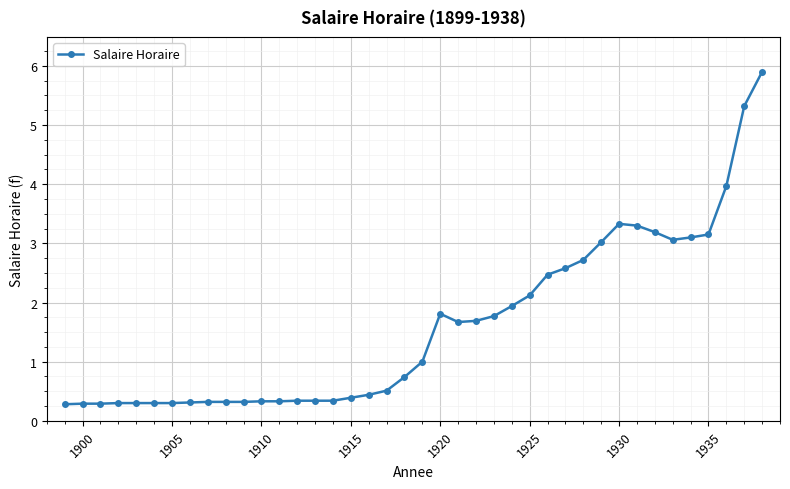

What is the minimum value shown in the chart?

0.3